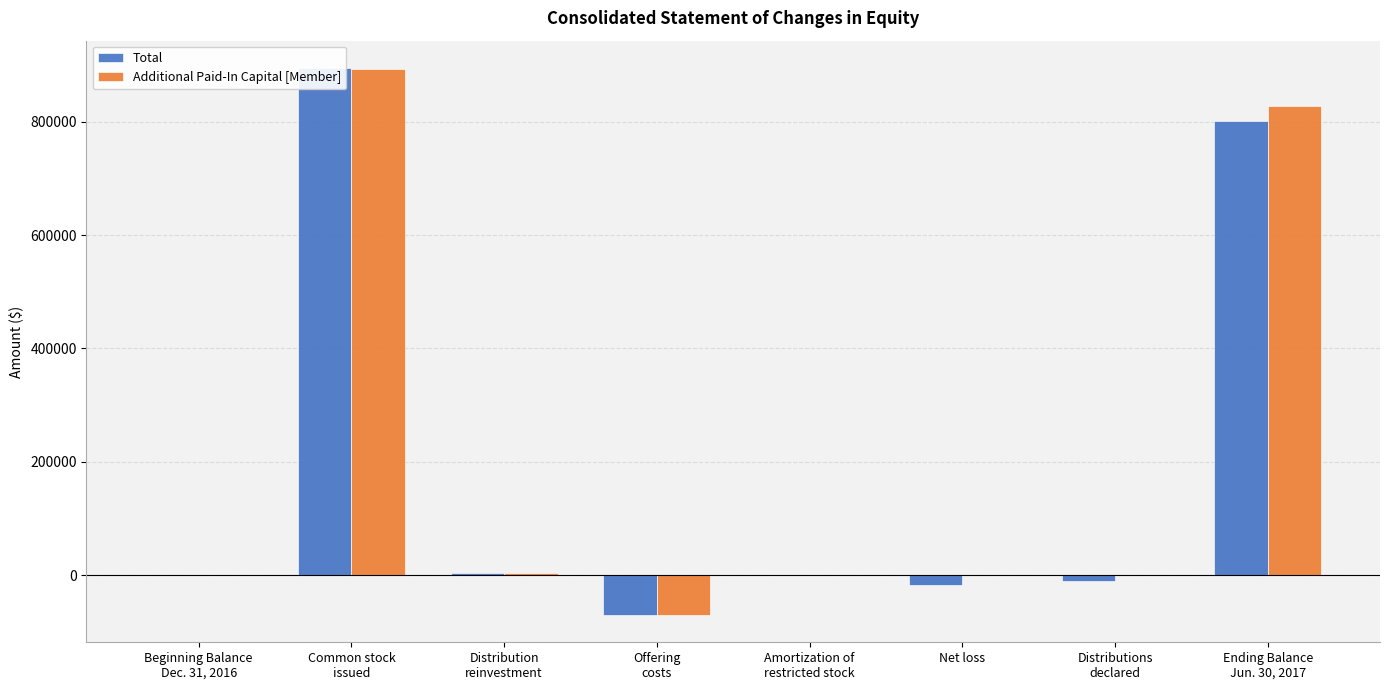

Is it true that Total equals 23 at Beginning Balance
Dec. 31, 2016?

False